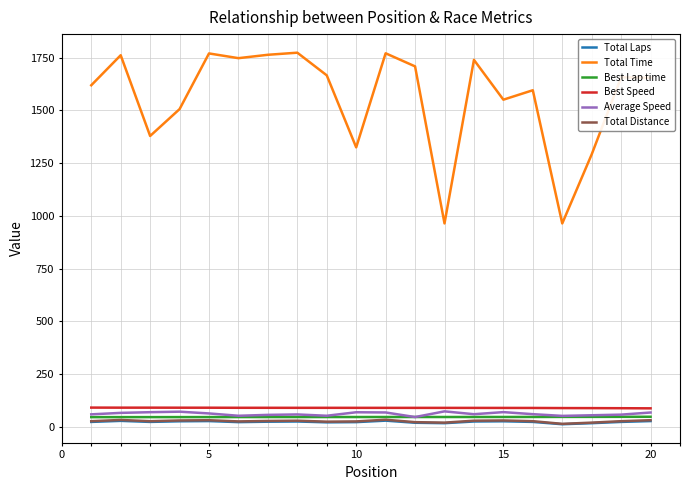

Which series has the largest total across all categories?

Total Time